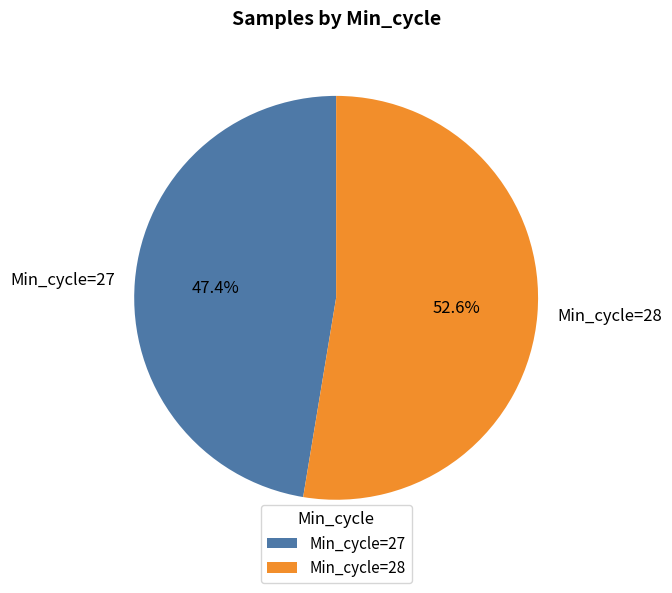

Count the number of slices in the pie.

2